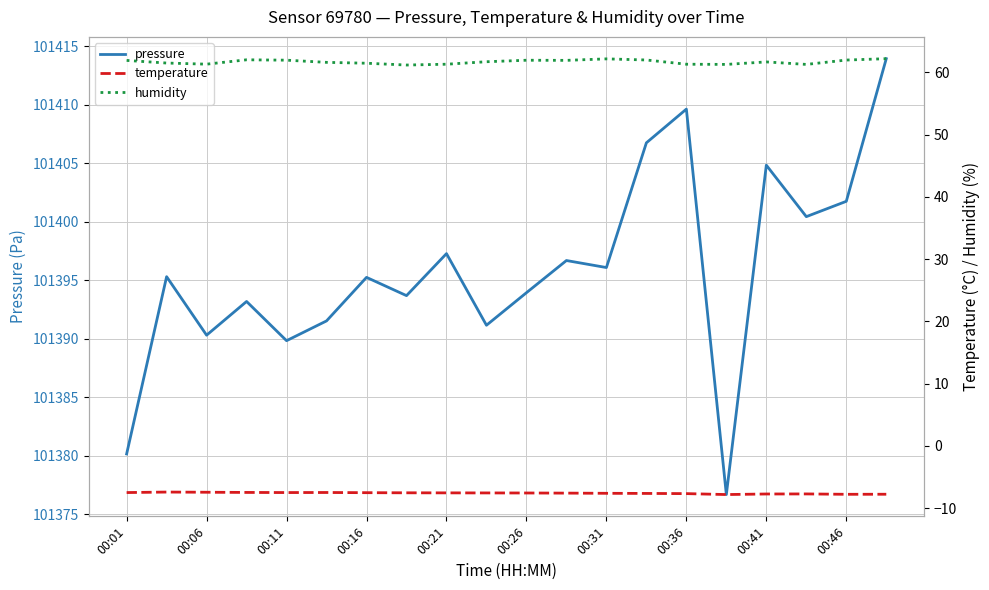

Which series has the largest total across all categories?

pressure